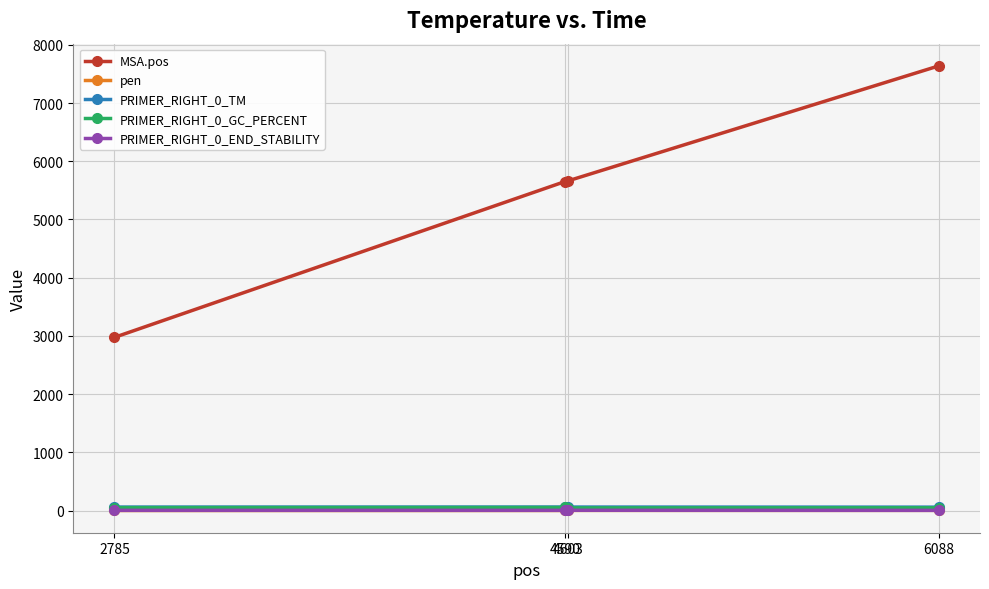

What are all the series names shown in the legend?

MSA.pos, pen, PRIMER_RIGHT_0_TM, PRIMER_RIGHT_0_GC_PERCENT, PRIMER_RIGHT_0_END_STABILITY